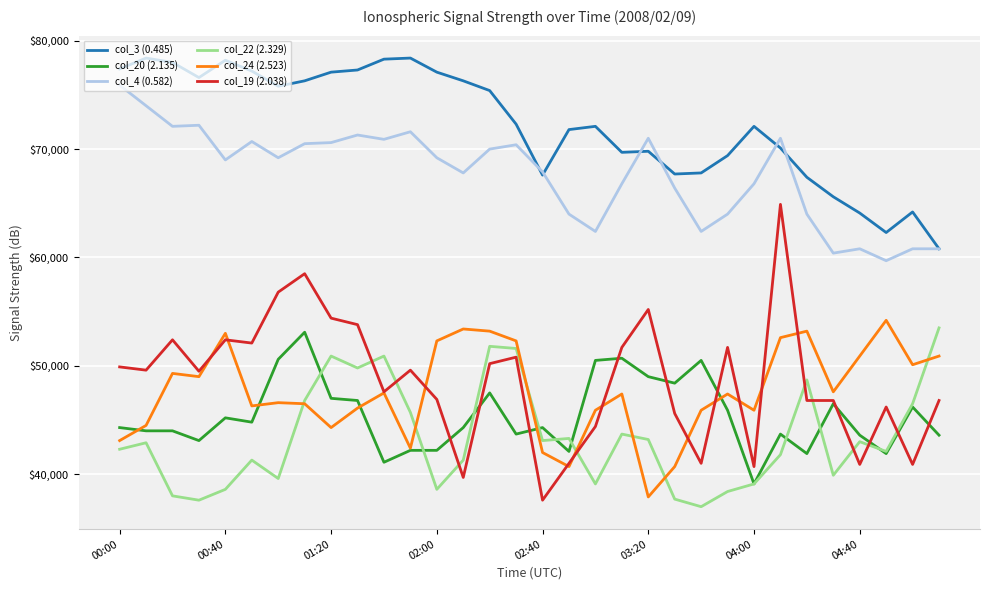

True or false: col_19 (2.038) has more than 2 interior local peaks.

True